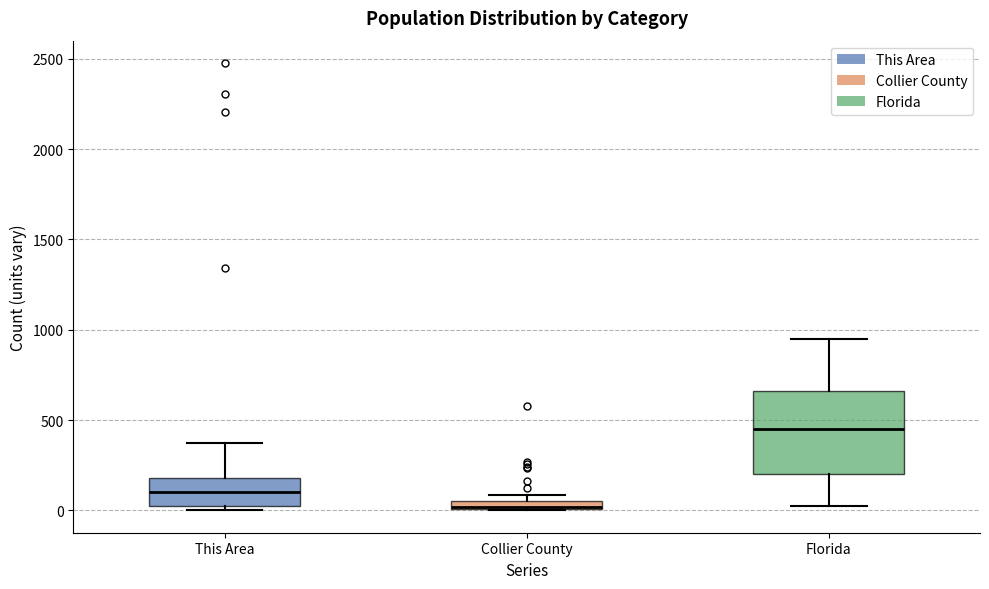

Comparing the boxes themselves (not the whiskers), which one is the tallest?

Florida